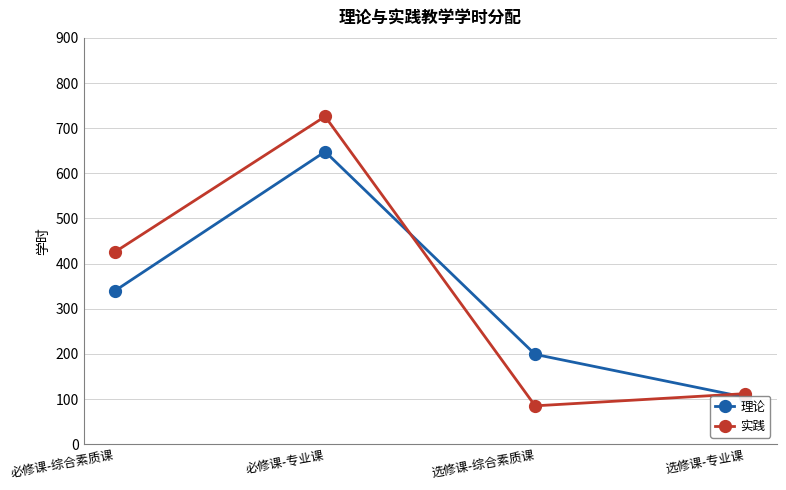

What are all the series names shown in the legend?

理论, 实践